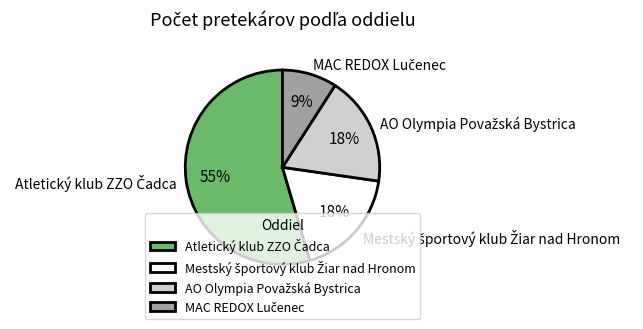

Count the number of slices in the pie.

4